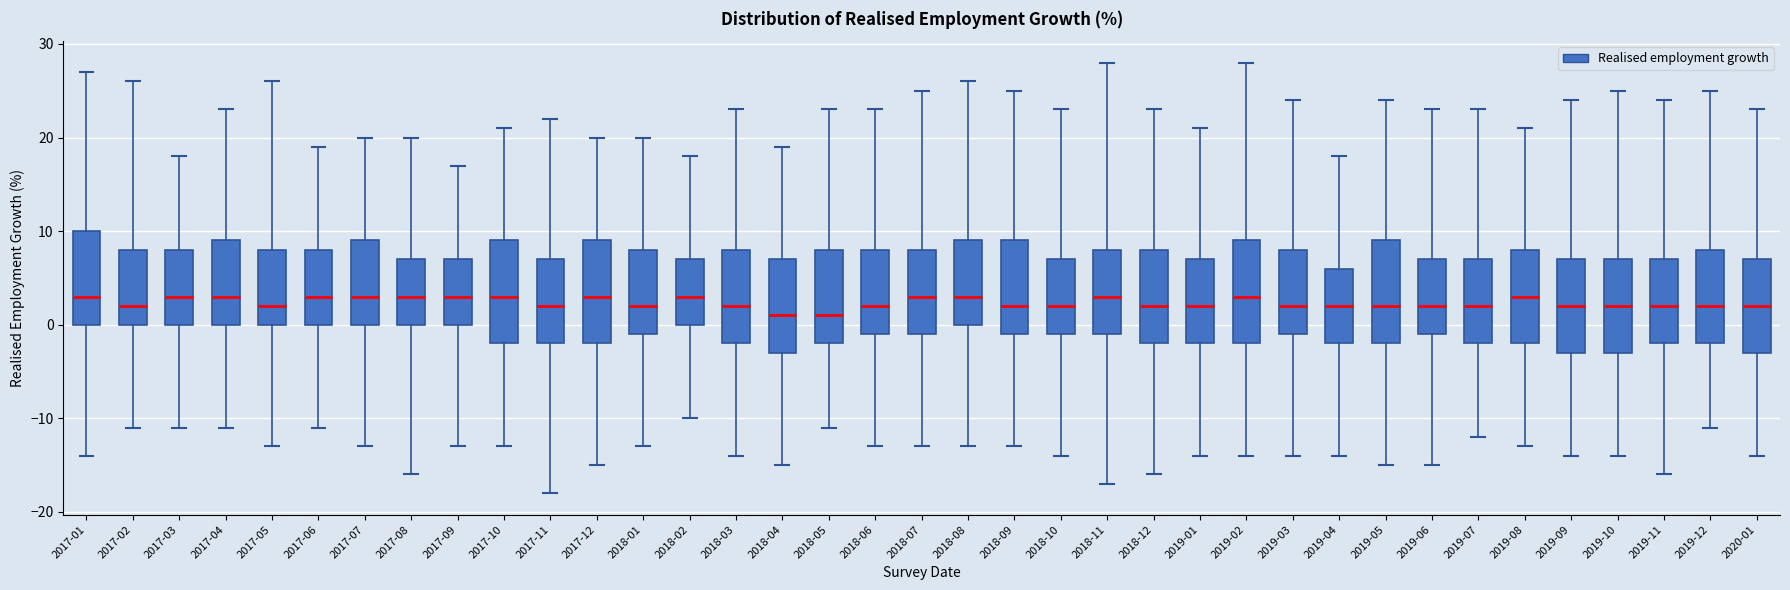

Reading left to right, read every box against the y-axis: the position of its median line, the range the box covers, and the ends of its whiskers. The values are not printed on the chart, so give them approximately, as read against the axis.

2017-01: median 3, box 0 to 10, whiskers -14 to 27
2017-02: median 2, box 0 to 8, whiskers -11 to 26
2017-03: median 3, box 0 to 8, whiskers -11 to 18
2017-04: median 3, box 0 to 9, whiskers -11 to 23
2017-05: median 2, box 0 to 8, whiskers -13 to 26
2017-06: median 3, box 0 to 8, whiskers -11 to 19
2017-07: median 3, box 0 to 9, whiskers -13 to 20
2017-08: median 3, box 0 to 7, whiskers -16 to 20
2017-09: median 3, box 0 to 7, whiskers -13 to 17
2017-10: median 3, box -2 to 9, whiskers -13 to 21
2017-11: median 2, box -2 to 7, whiskers -18 to 22
2017-12: median 3, box -2 to 9, whiskers -15 to 20
2018-01: median 2, box -1 to 8, whiskers -13 to 20
2018-02: median 3, box 0 to 7, whiskers -10 to 18
2018-03: median 2, box -2 to 8, whiskers -14 to 23
2018-04: median 1, box -3 to 7, whiskers -15 to 19
2018-05: median 1, box -2 to 8, whiskers -11 to 23
2018-06: median 2, box -1 to 8, whiskers -13 to 23
2018-07: median 3, box -1 to 8, whiskers -13 to 25
2018-08: median 3, box 0 to 9, whiskers -13 to 26
2018-09: median 2, box -1 to 9, whiskers -13 to 25
2018-10: median 2, box -1 to 7, whiskers -14 to 23
2018-11: median 3, box -1 to 8, whiskers -17 to 28
2018-12: median 2, box -2 to 8, whiskers -16 to 23
2019-01: median 2, box -2 to 7, whiskers -14 to 21
2019-02: median 3, box -2 to 9, whiskers -14 to 28
2019-03: median 2, box -1 to 8, whiskers -14 to 24
2019-04: median 2, box -2 to 6, whiskers -14 to 18
2019-05: median 2, box -2 to 9, whiskers -15 to 24
2019-06: median 2, box -1 to 7, whiskers -15 to 23
2019-07: median 2, box -2 to 7, whiskers -12 to 23
2019-08: median 3, box -2 to 8, whiskers -13 to 21
2019-09: median 2, box -3 to 7, whiskers -14 to 24
2019-10: median 2, box -3 to 7, whiskers -14 to 25
2019-11: median 2, box -2 to 7, whiskers -16 to 24
2019-12: median 2, box -2 to 8, whiskers -11 to 25
2020-01: median 2, box -3 to 7, whiskers -14 to 23